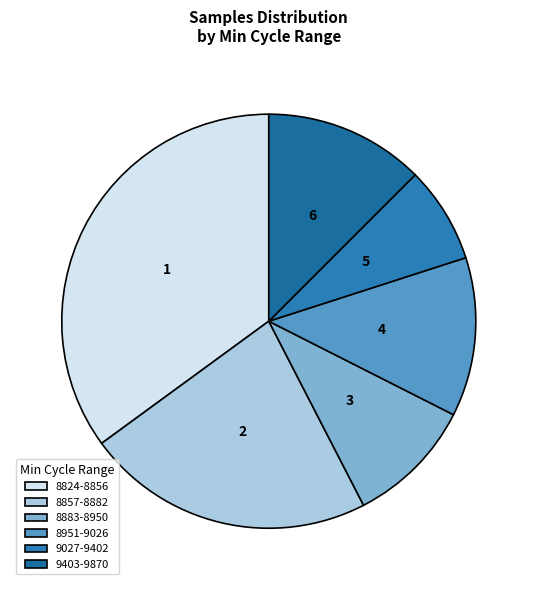

How many slices are in this pie chart?

6